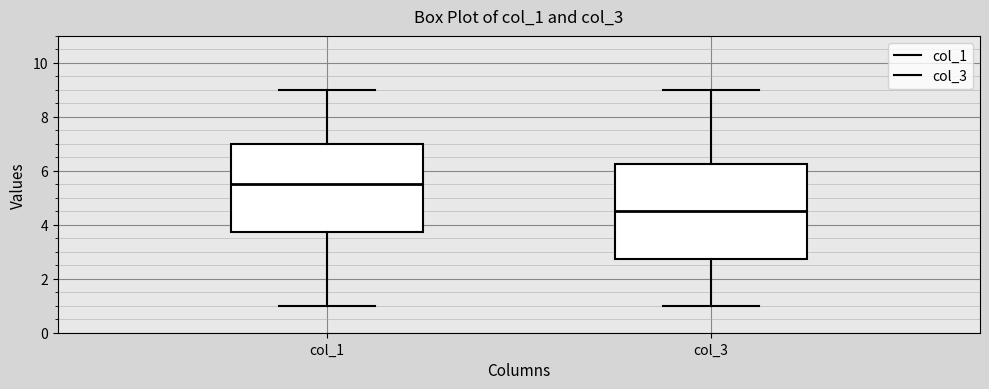

Where does the upper whisker of the box for col_3 end on the y-axis? The values are not printed on the chart, so give them approximately, as read against the axis.

9.0